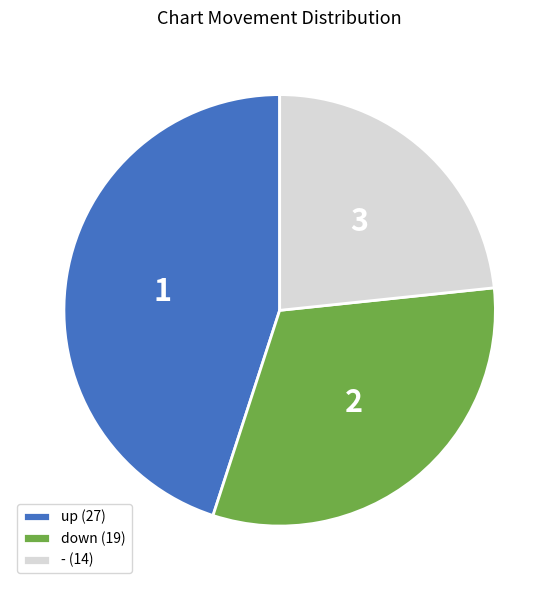

Combined, do down (19) and up (27) account for over 50%?

Yes